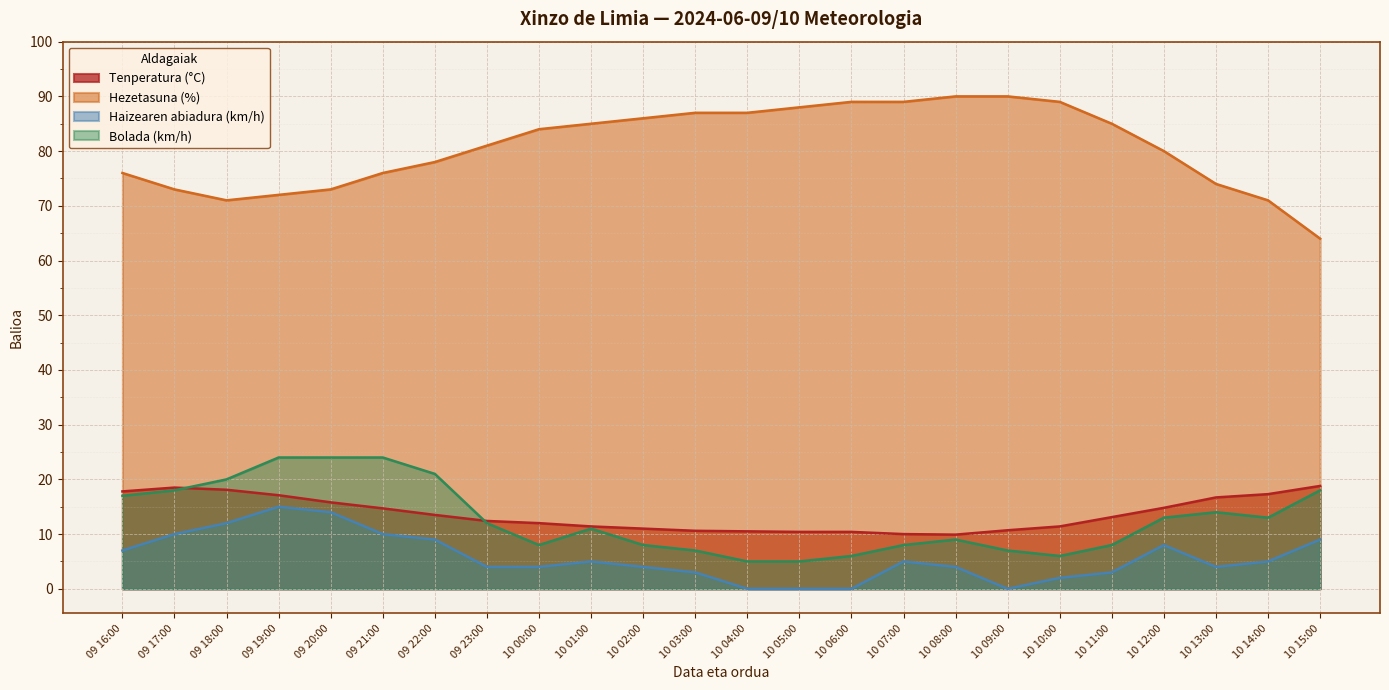

What is the label of the 20th point from the right?

09 20:00